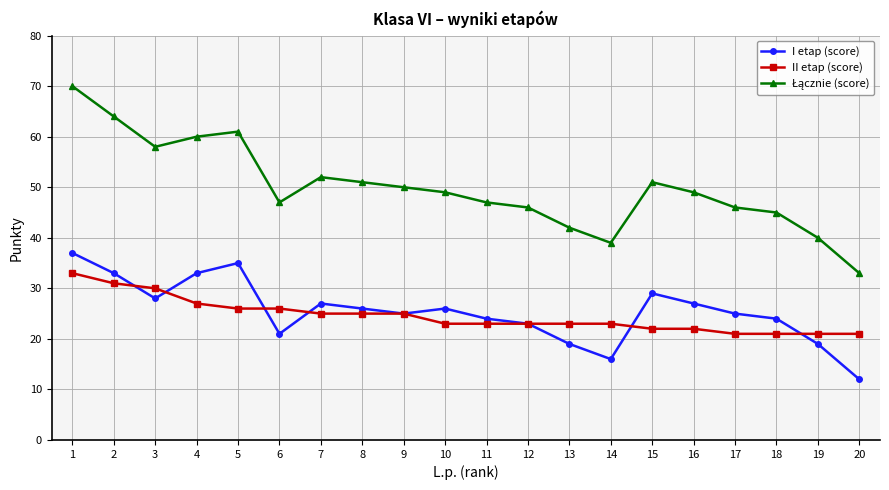

Is it true that I etap (score) equals 18 at 3?

False